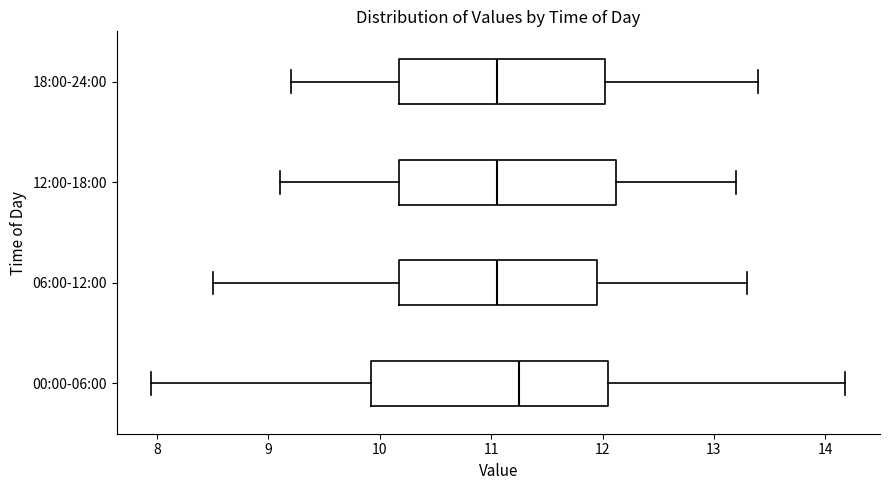

Reading bottom to top, read every box against the x-axis: the position of its median line, the range the box covers, and the ends of its whiskers. The values are not printed on the chart, so give them approximately, as read against the axis.

00:00-06:00: median 11.3, box 9.9 to 12.0, whiskers 8.0 to 14.2
06:00-12:00: median 11.1, box 10.2 to 12.0, whiskers 8.5 to 13.3
12:00-18:00: median 11.1, box 10.2 to 12.1, whiskers 9.1 to 13.2
18:00-24:00: median 11.1, box 10.2 to 12.0, whiskers 9.2 to 13.4